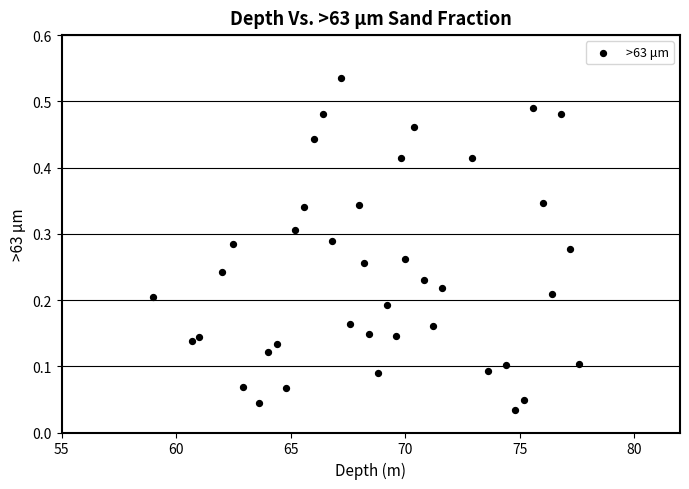

What is the range of X values (max minus min)?

18.6